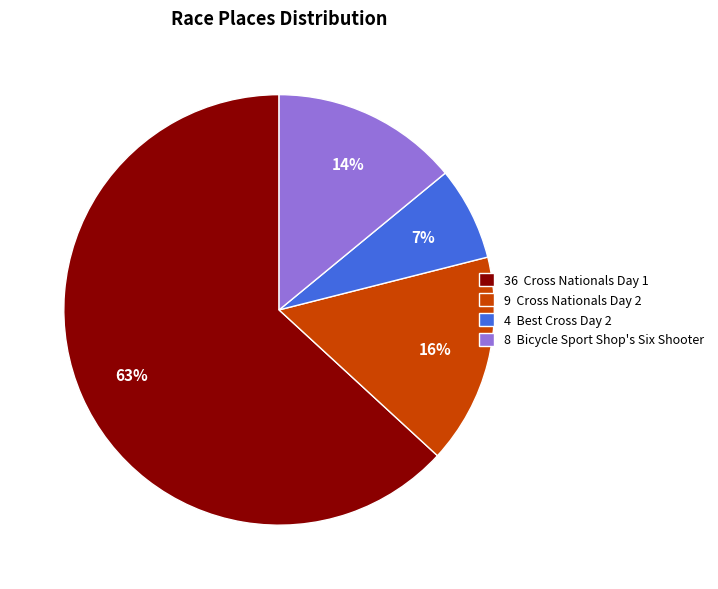

Which has a higher value, 36 Cross Nationals Day 1 or 9 Cross Nationals Day 2?

36 Cross Nationals Day 1